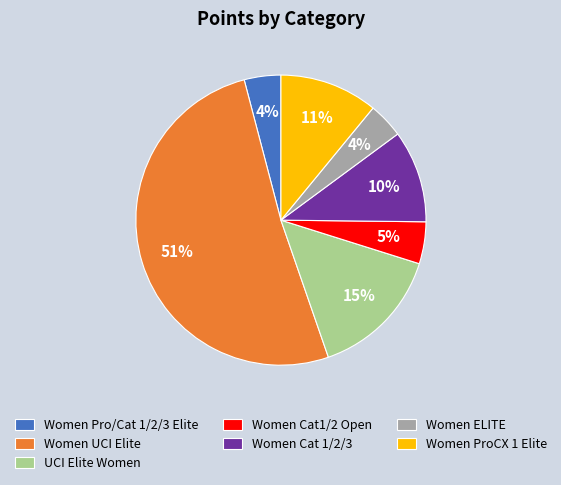

To the nearest percent, what portion does Women ProCX 1 Elite represent?

11%